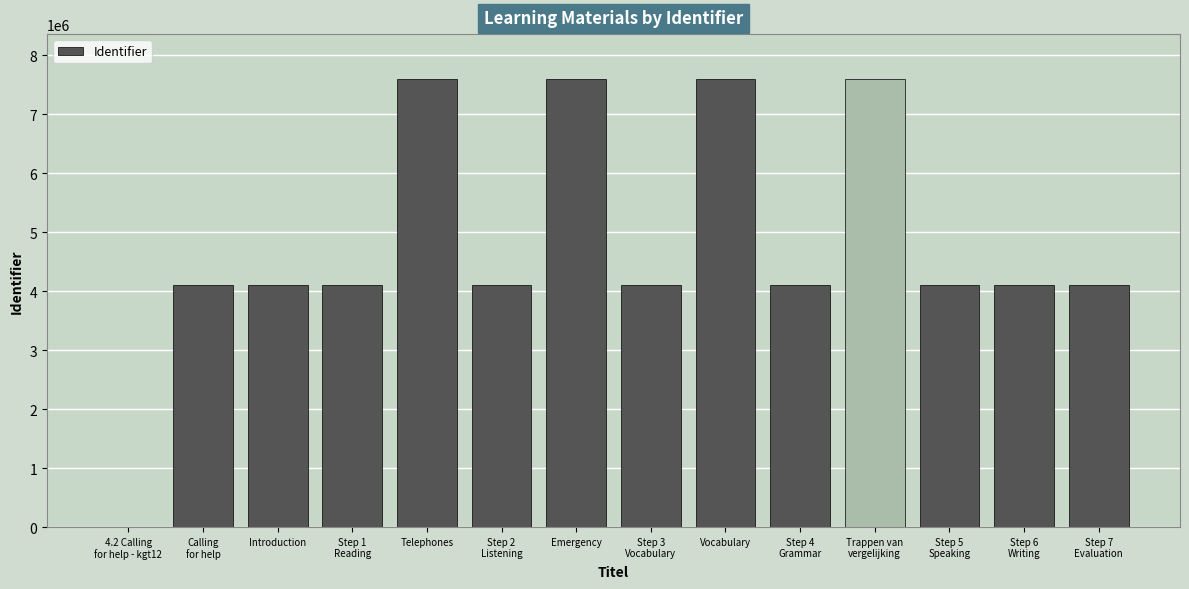

At which label is the value closest to 3800515?

Calling
for help